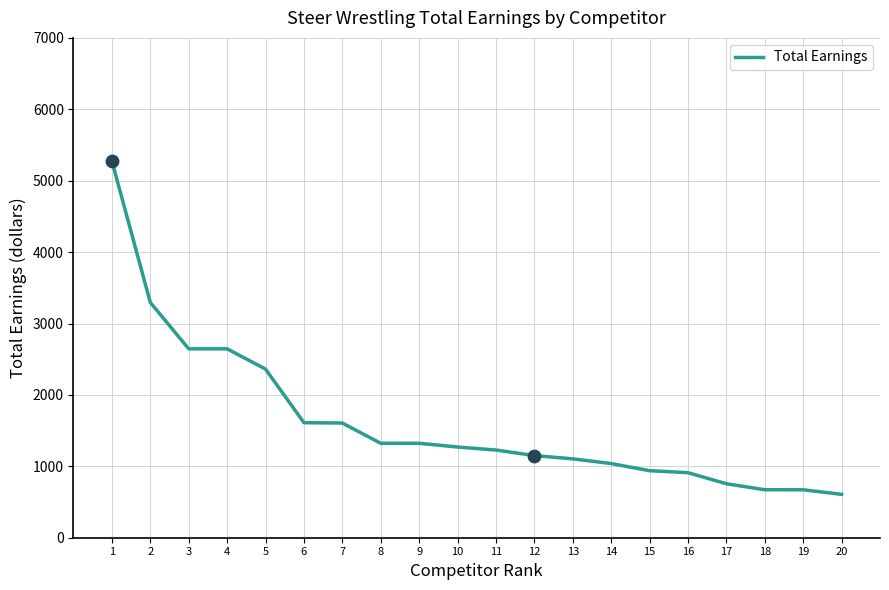

Which has a higher value, 13 or 15?

13